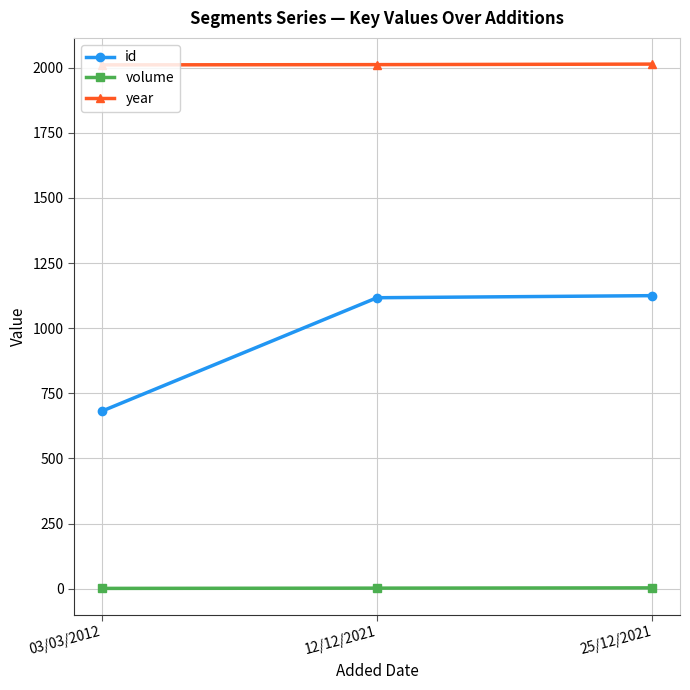

What is the maximum value for year?

2014